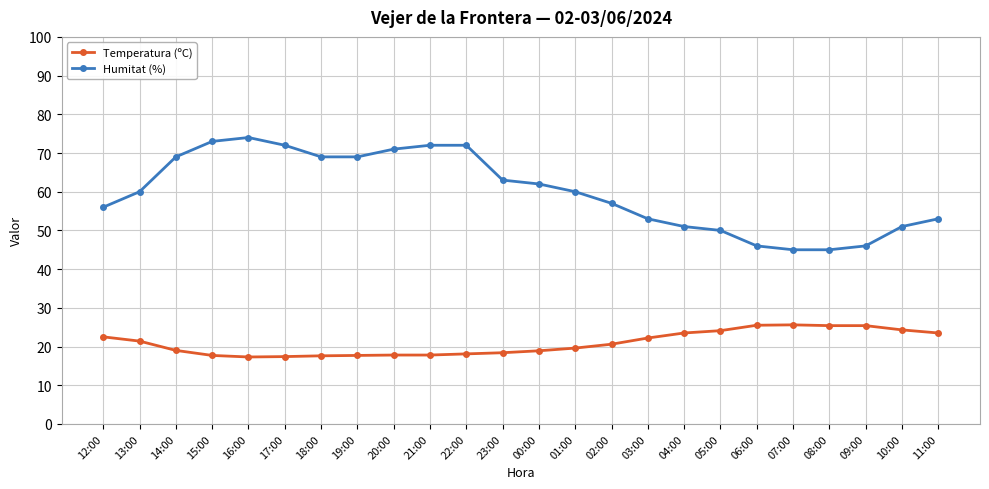

True or false: Humitat (%) and Temperatura (ºC) intersect in this chart.

False